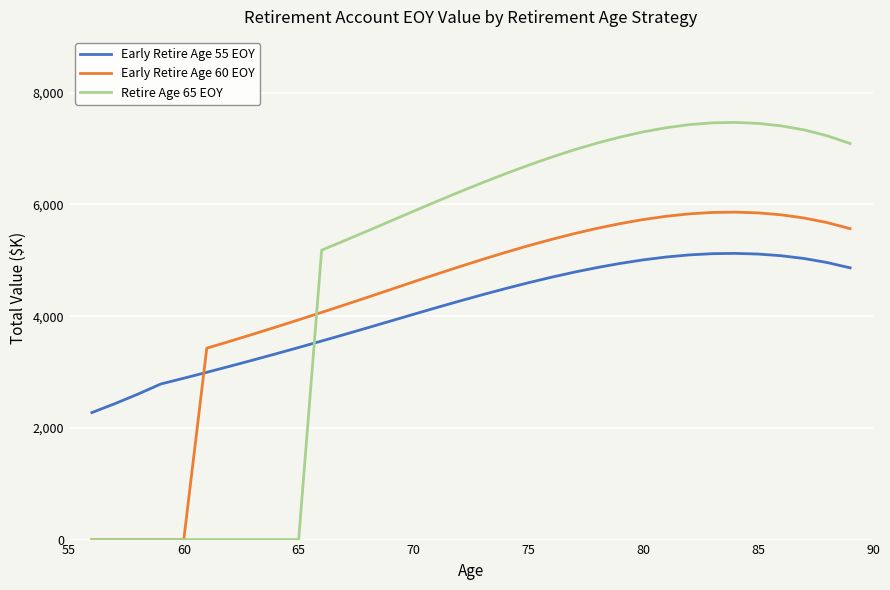

Which series has the widest spread of values?

Retire Age 65 EOY